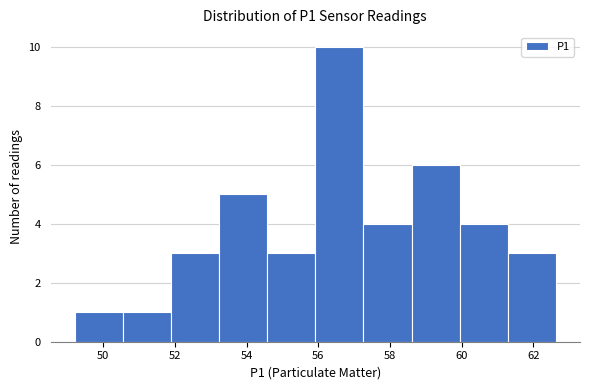

Reading left to right, transcribe this chart: for each bar, give the range it covers on the x-axis and its height. Neither the bar edges nor the heights are printed on the chart, so give them approximately, as read against the axes.

49.2 to 50.6: 1
50.6 to 51.8: 1
51.8 to 53.2: 3
53.2 to 54.6: 5
54.6 to 56.0: 3
56.0 to 57.2: 10
57.2 to 58.6: 4
58.6 to 60.0: 6
60.0 to 61.2: 4
61.2 to 62.6: 3